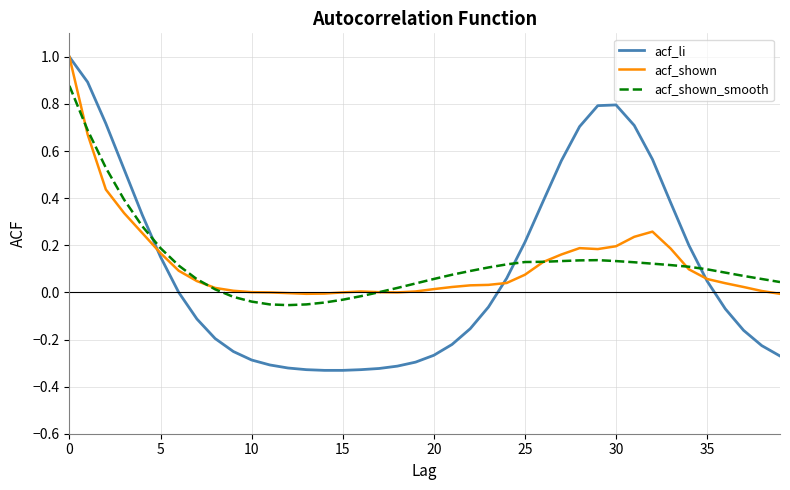

Which series has the largest range (max minus min)?

acf_li